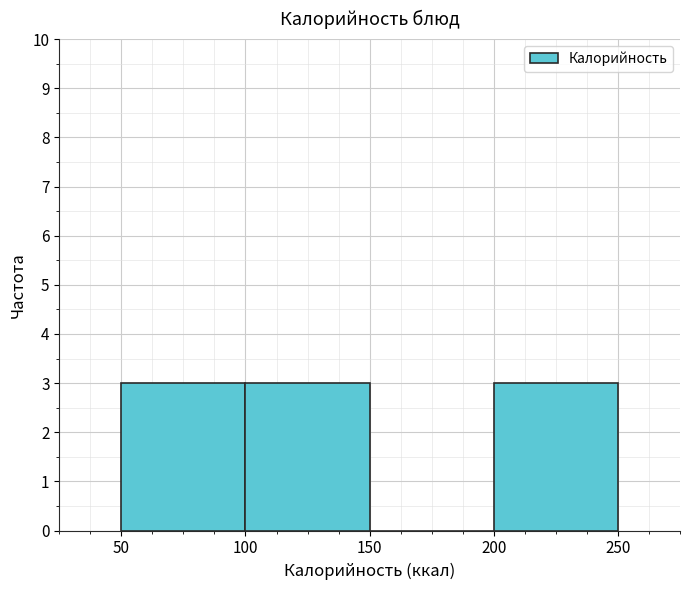

What is the height of the bar covering 100 to 150 on the x-axis? The values are not printed on the chart, so give them approximately, as read against the axis.

3